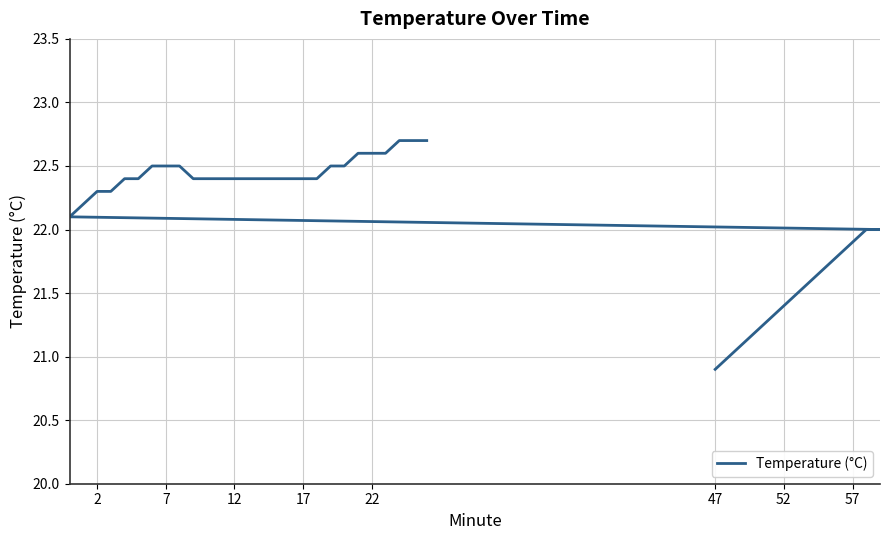

True or false: the data has more than 2 interior local peaks.

False